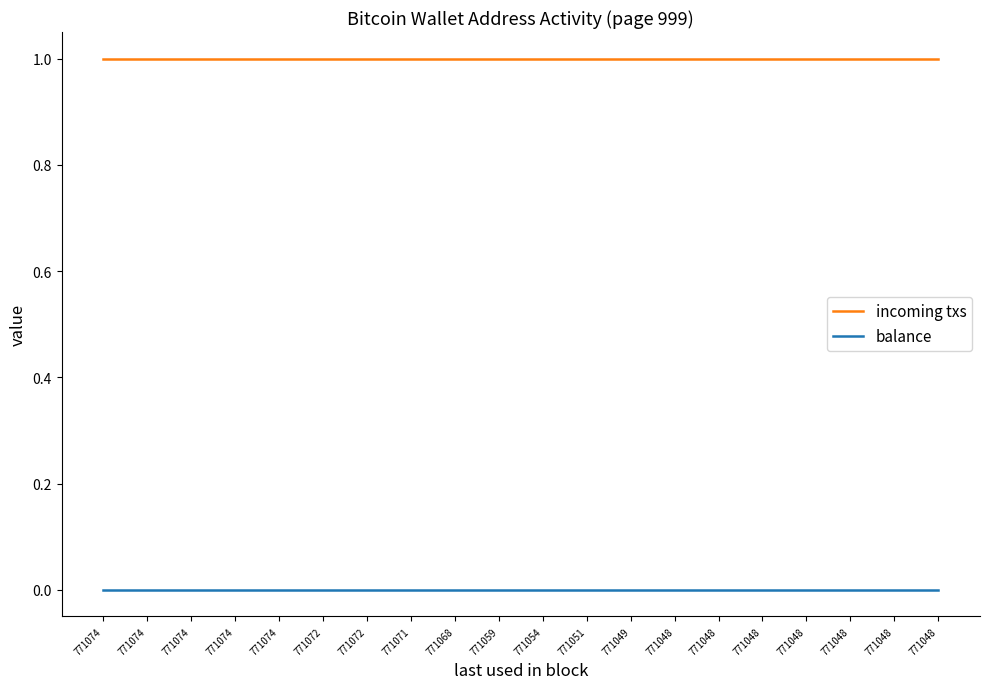

What are all the series names shown in the legend?

incoming txs, balance